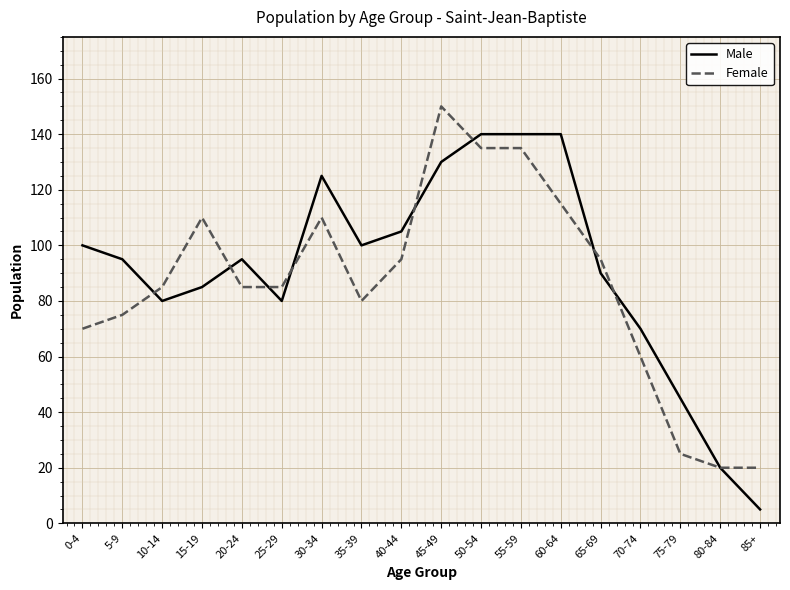

What is the approximate value of Female at 5-9, to the nearest 50?

100